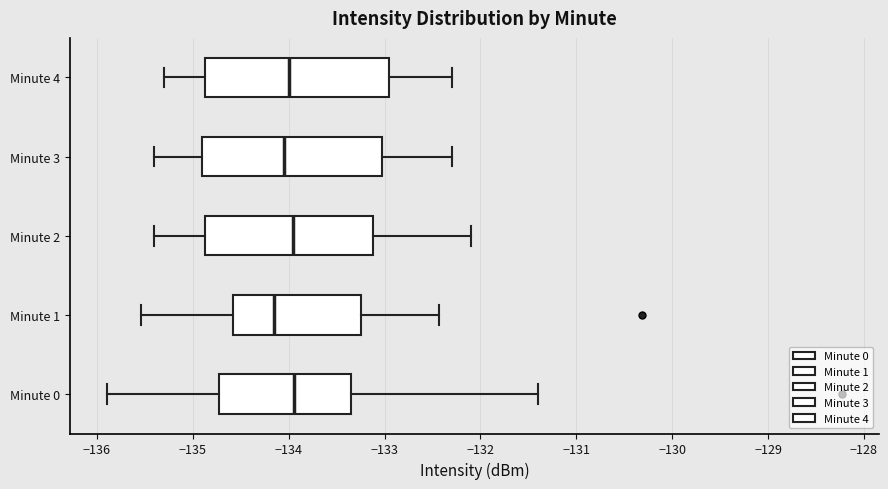

Reading bottom to top, transcribe this box plot: for each box, give where its median line is, the range the box spans, and where its two whiskers end, as read against the x-axis. The values are not printed on the chart, so give them approximately, as read against the axis.

Minute 0: median -133.9, box -134.7 to -133.4, whiskers -135.9 to -131.4
Minute 1: median -134.1, box -134.6 to -133.2, whiskers -135.5 to -132.4
Minute 2: median -133.9, box -134.9 to -133.1, whiskers -135.4 to -132.1
Minute 3: median -134.0, box -134.9 to -133.0, whiskers -135.4 to -132.3
Minute 4: median -134.0, box -134.9 to -132.9, whiskers -135.3 to -132.3